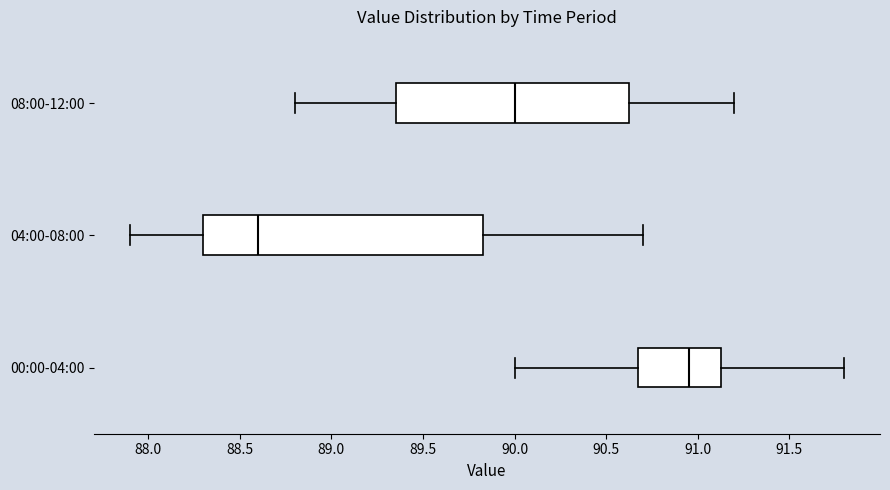

Reading bottom to top, read every box against the x-axis: the position of its median line, the range the box covers, and the ends of its whiskers. The values are not printed on the chart, so give them approximately, as read against the axis.

00:00-04:00: median 90.95, box 90.70 to 91.15, whiskers 90.00 to 91.80
04:00-08:00: median 88.60, box 88.30 to 89.85, whiskers 87.90 to 90.70
08:00-12:00: median 90.00, box 89.35 to 90.65, whiskers 88.80 to 91.20